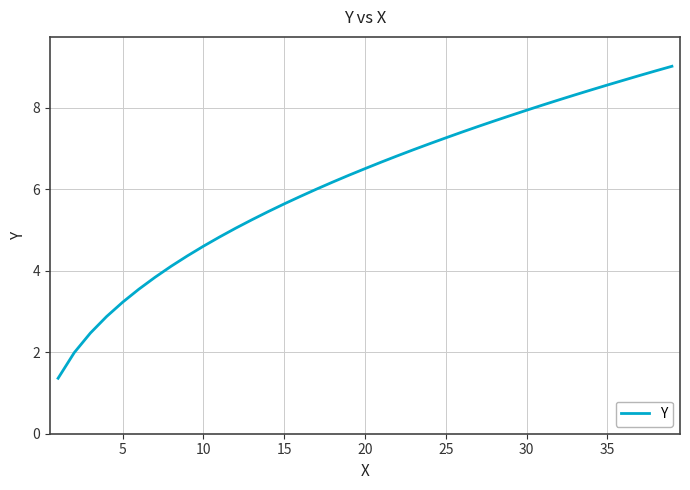

What is the smallest value displayed?

1.4